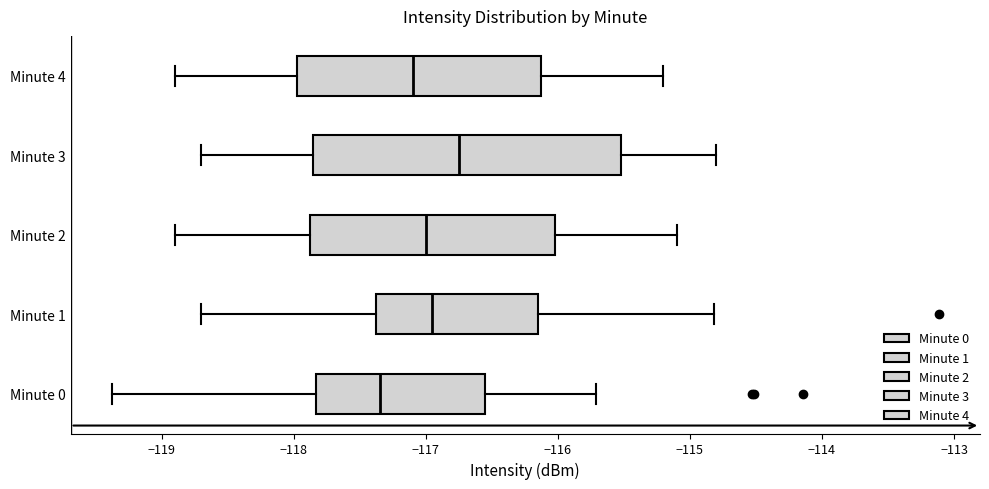

Which box is the widest, from its left edge to its right edge?

Minute 3